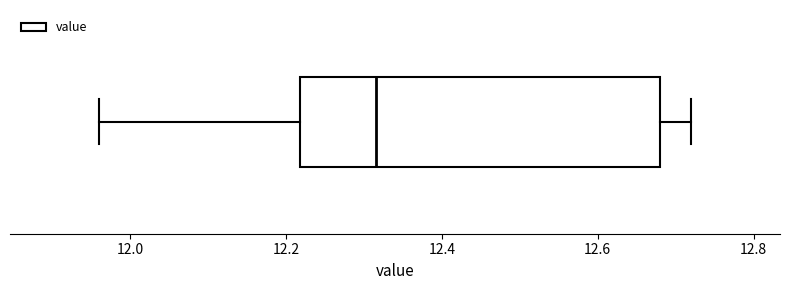

Transcribe this box plot: give where the median line is, the range the box spans, and where the two whiskers end, as read against the x-axis. The values are not printed on the chart, so give them approximately, as read against the axis.

median 12.32, box 12.22 to 12.68, whiskers 11.96 to 12.72